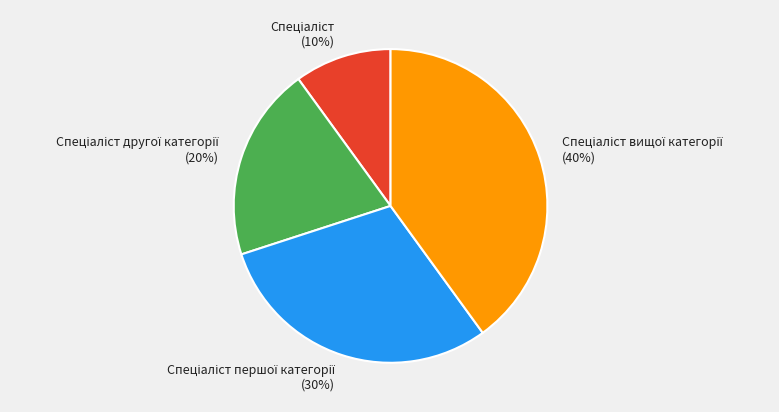

Does any single category account for the majority?

No